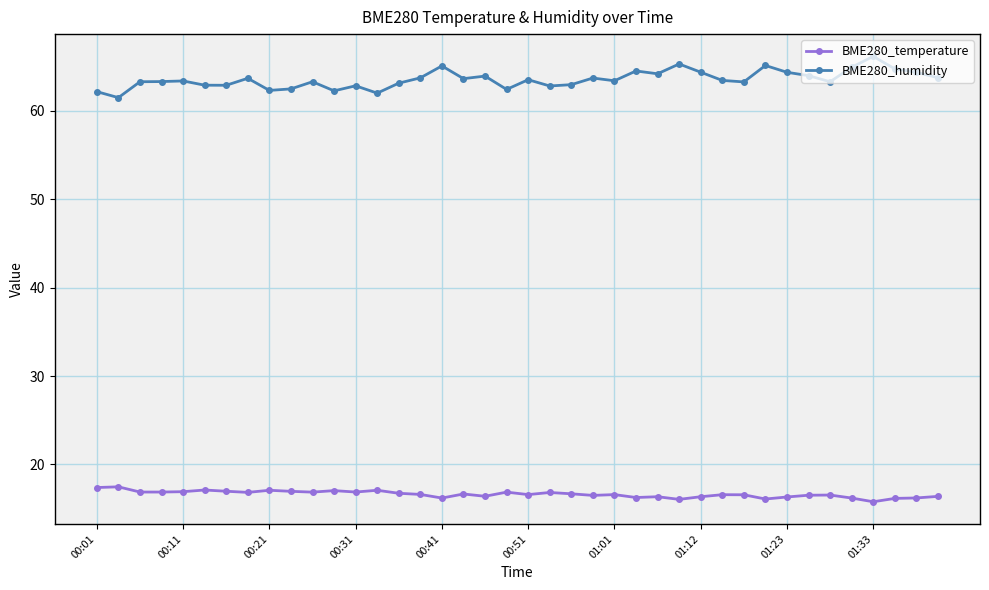

True or false: BME280_humidity and BME280_temperature intersect in this chart.

False